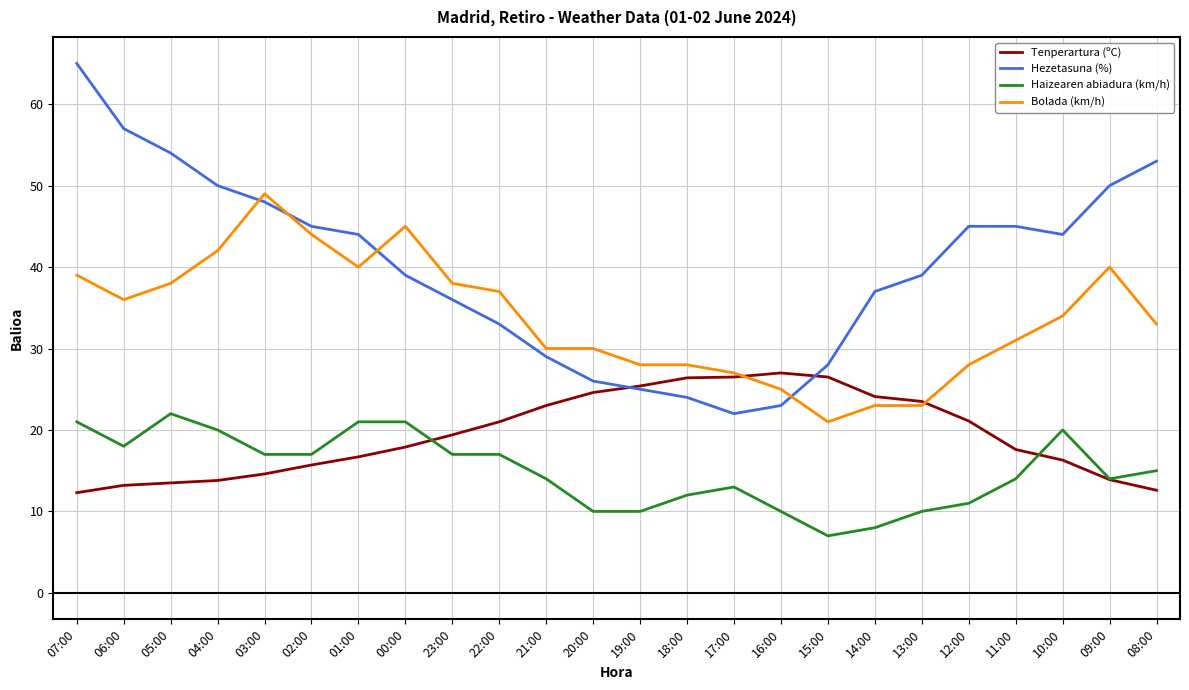

What is the lowest value of the Tenperartura (ºC) series?

12.3